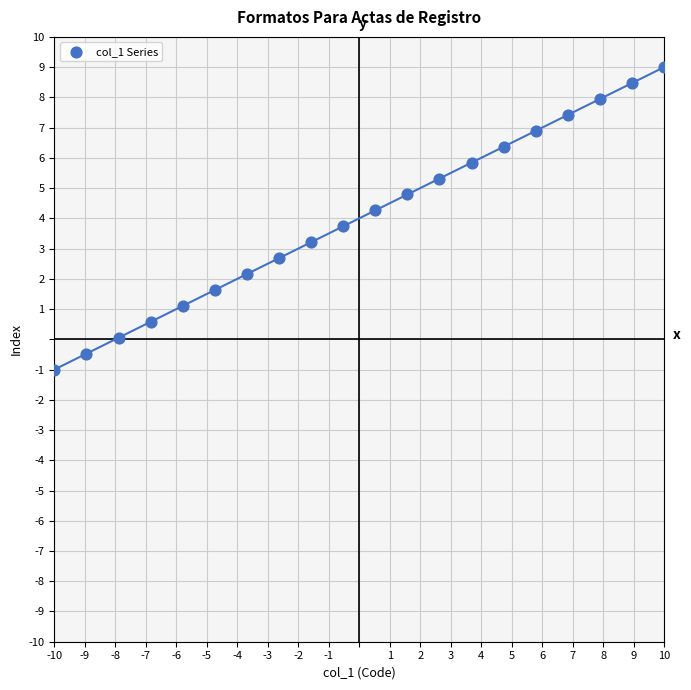

What is the range of X values (max minus min)?

20.0